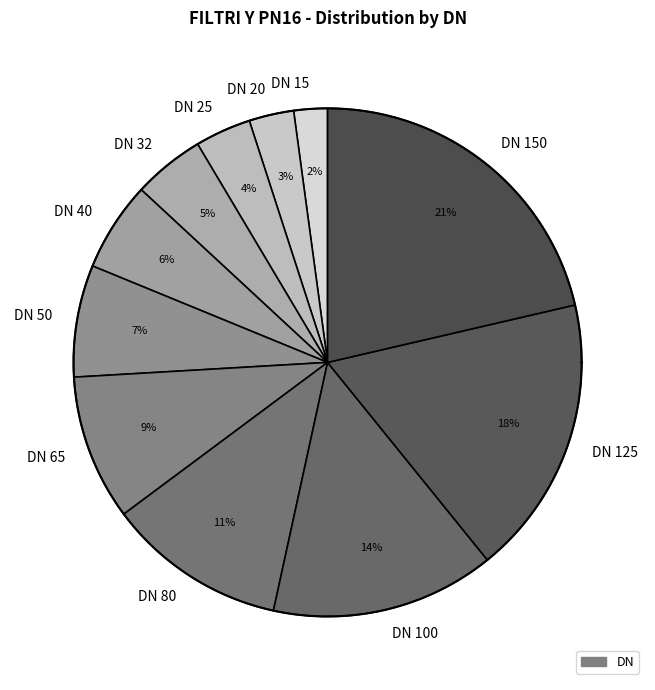

What is the largest slice in the pie chart?

DN 150